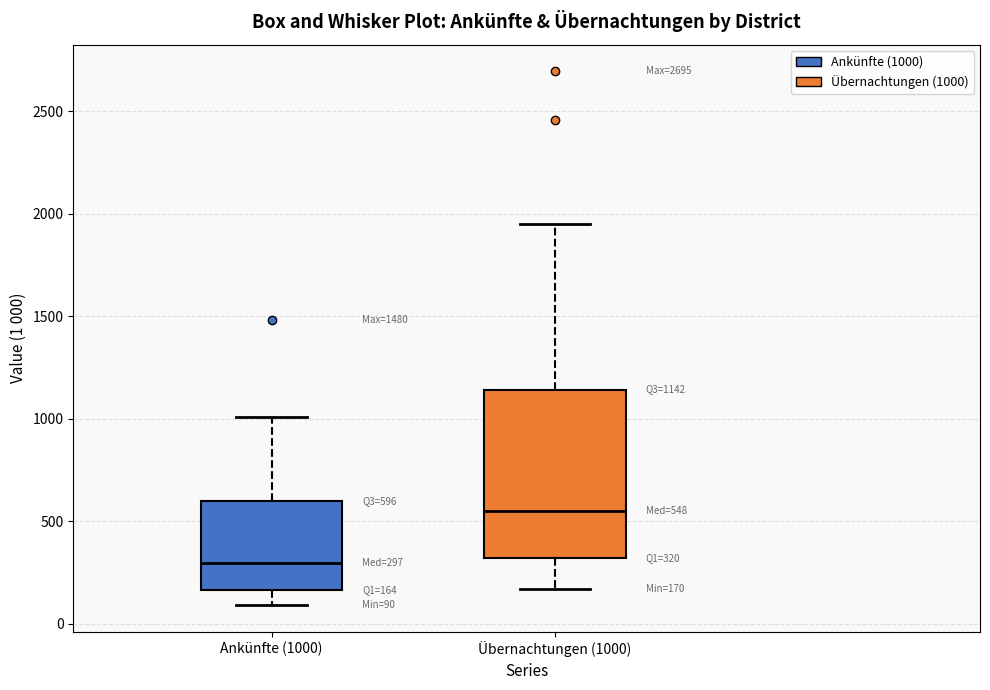

Comparing the boxes themselves (not the whiskers), which one is the tallest?

Übernachtungen (1000)